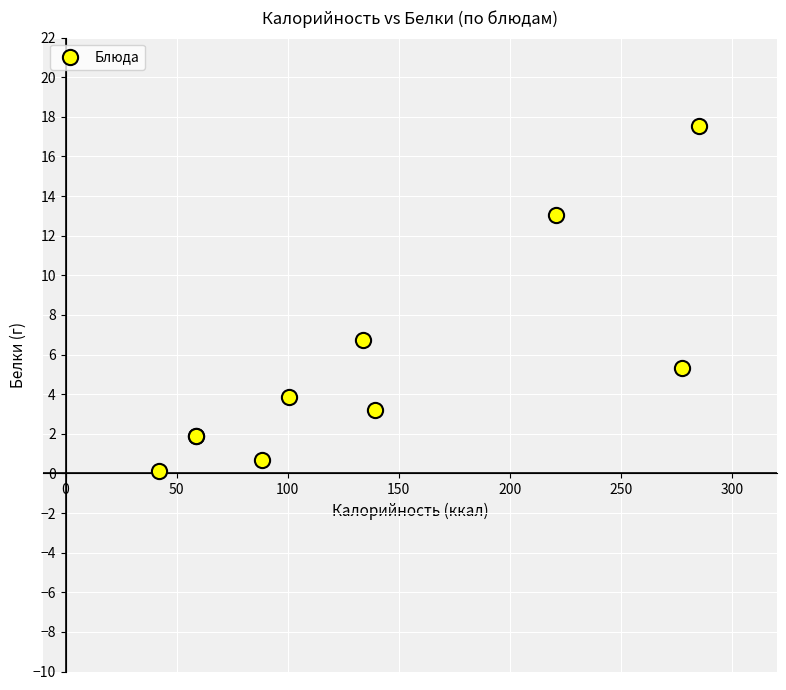

What Y value in the scatter plot is closest to 8?

6.8